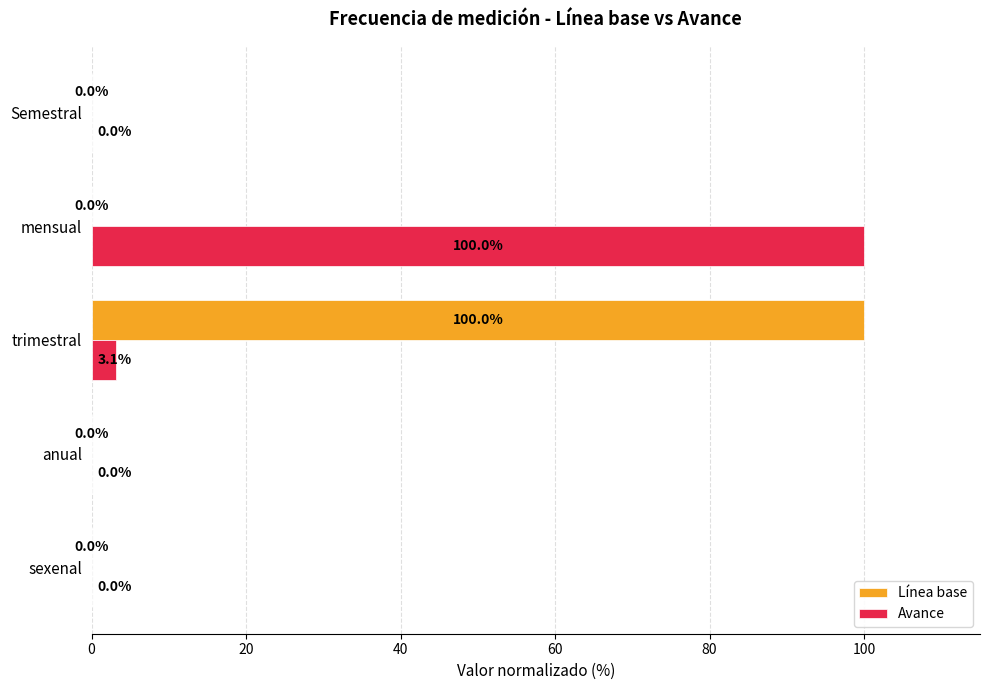

The Avance series shows 0.0 at anual. True or false?

True